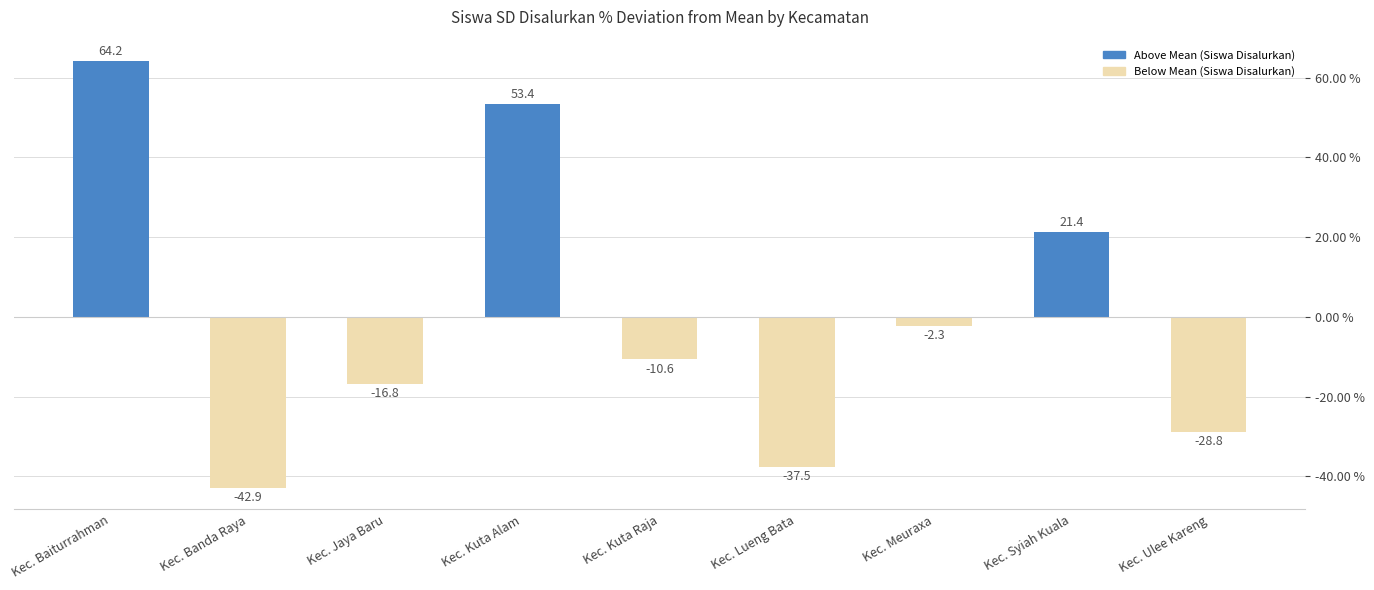

Reading left to right, list all the values displayed in this chart.

64.2	-42.9	-16.8	53.4	-10.6	-37.5	-2.3	21.4	-28.8